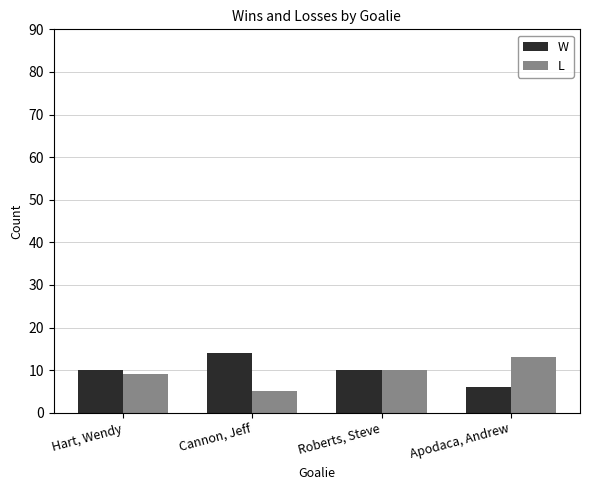

Rank the series by their average value, from highest to lowest.

W, L